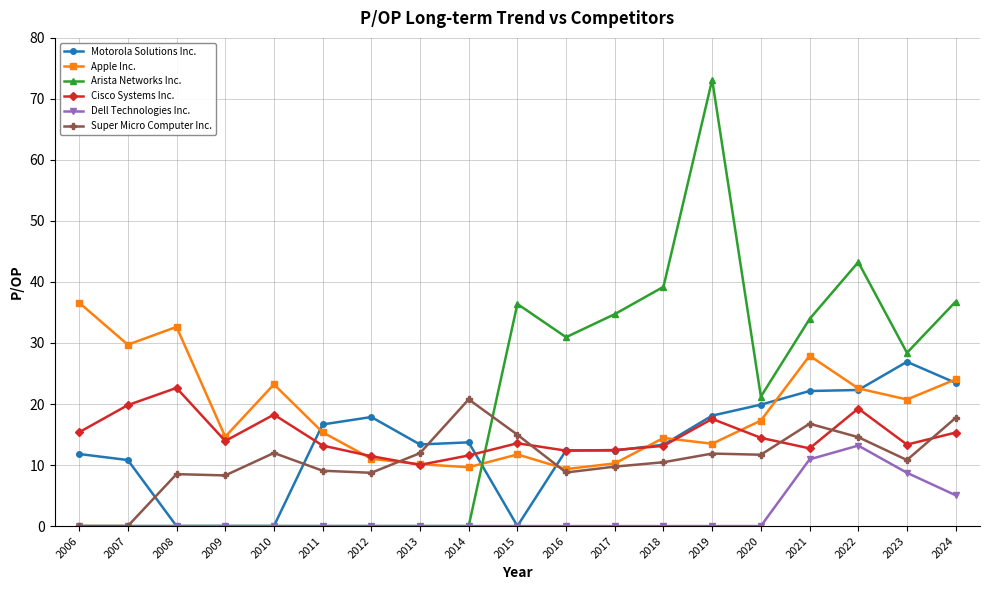

Is it true that Dell Technologies Inc. equals -4.3 at 2016?

False